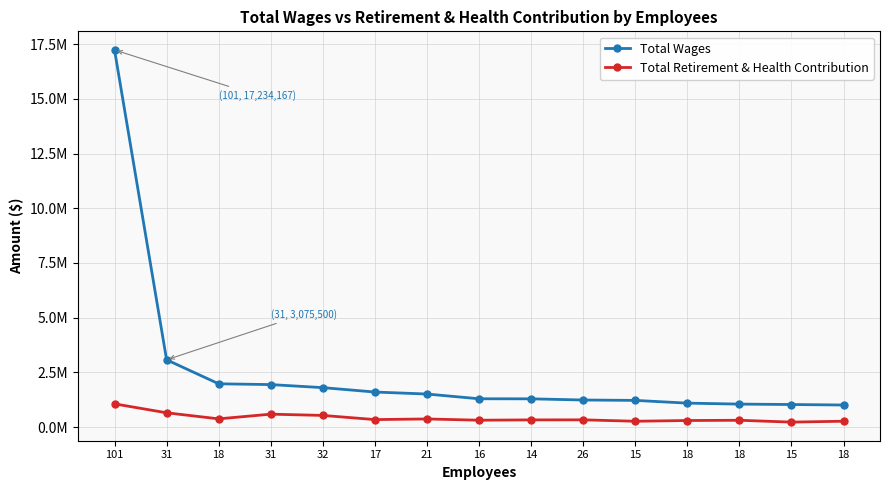

Does the chart have visible grid lines?

Yes